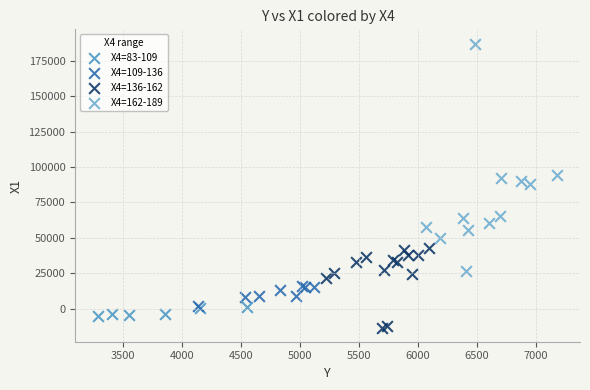

Which series has the largest Y range (max minus min)?

X4=162-189